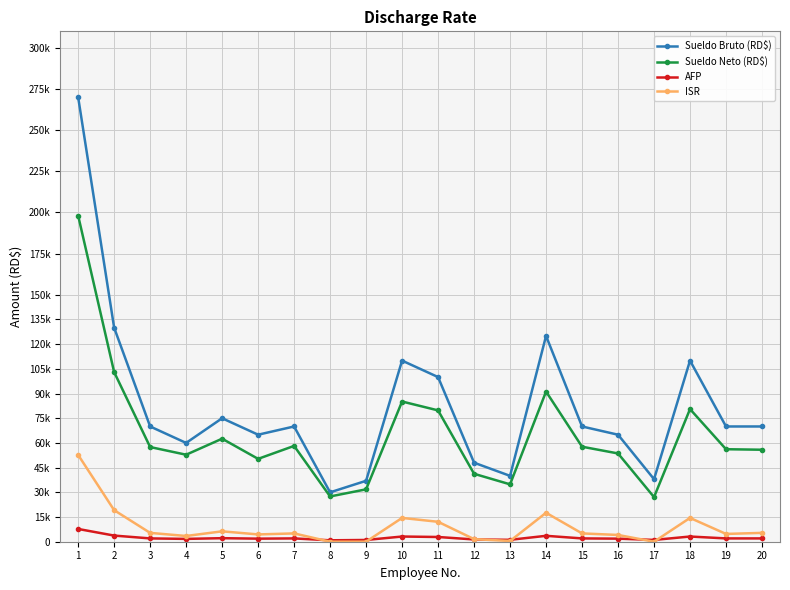

Does the chart have visible grid lines?

Yes